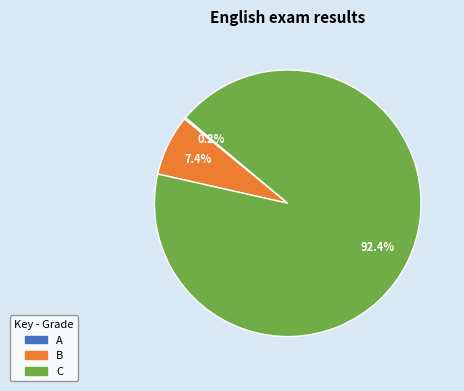

Does any single category account for the majority?

Yes